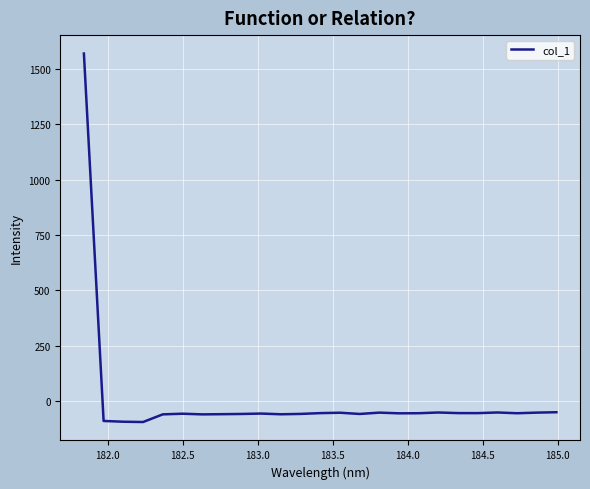

What is the greatest value displayed?

1570.9